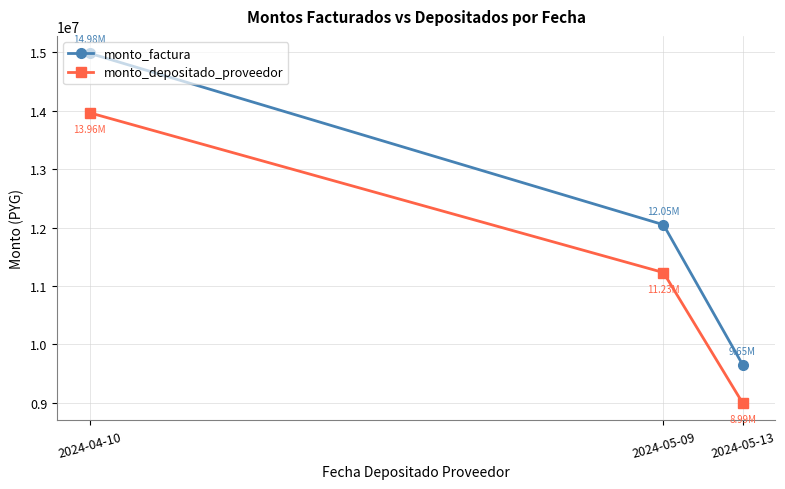

At which category does the chart reach its minimum across all series?

2024-05-13